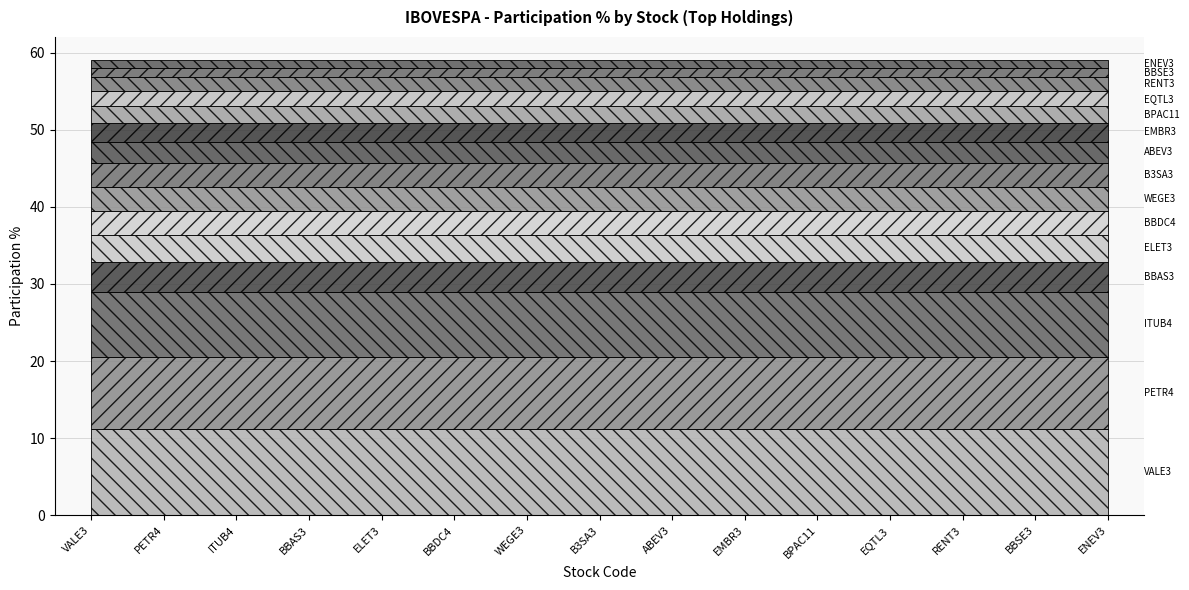

Rank the categories by value from lowest to highest.

ENEV3, BBSE3, RENT3, EQTL3, BPAC11, EMBR3, ABEV3, B3SA3, WEGE3, BBDC4, ELET3, BBAS3, ITUB4, PETR4, VALE3